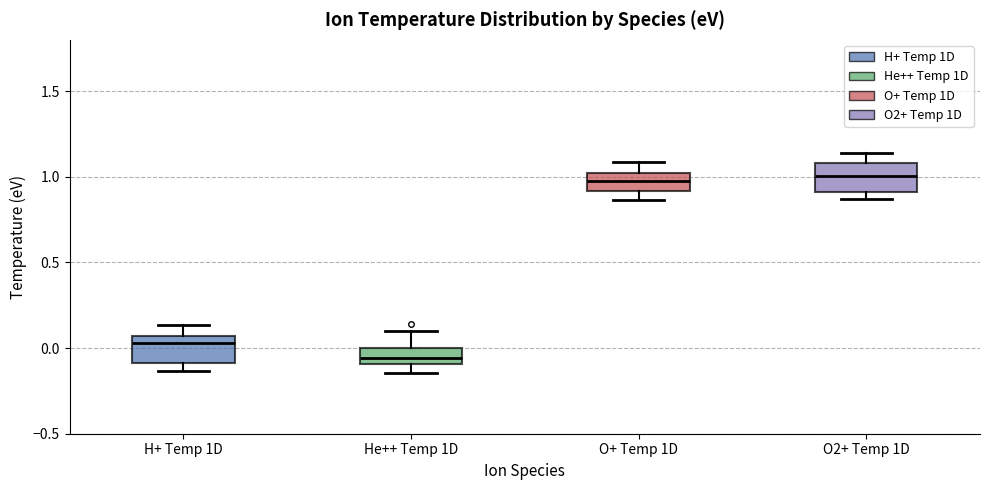

Where is the upper edge of the box for He++ Temp 1D on the y-axis? The values are not printed on the chart, so give them approximately, as read against the axis.

0.00